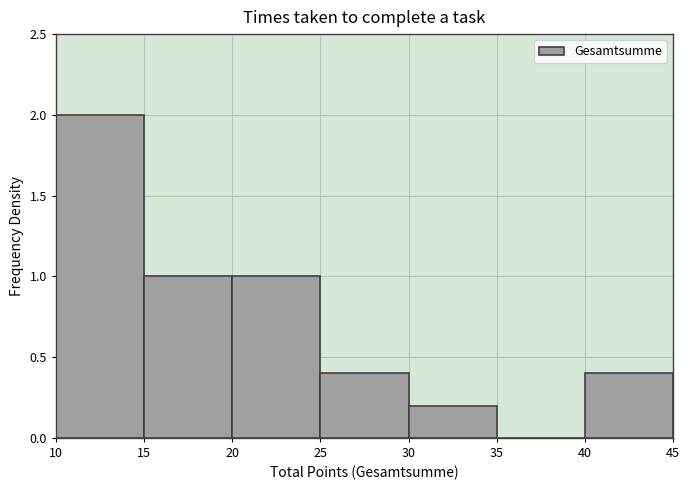

Reading left to right, list every bar in this chart as the range it spans on the x-axis followed by its height. The values are not printed on the chart, so give them approximately, as read against the axis.

10 to 15: 2.0
15 to 20: 1.0
20 to 25: 1.0
25 to 30: 0.4
30 to 35: 0.2
35 to 40: 0
40 to 45: 0.4